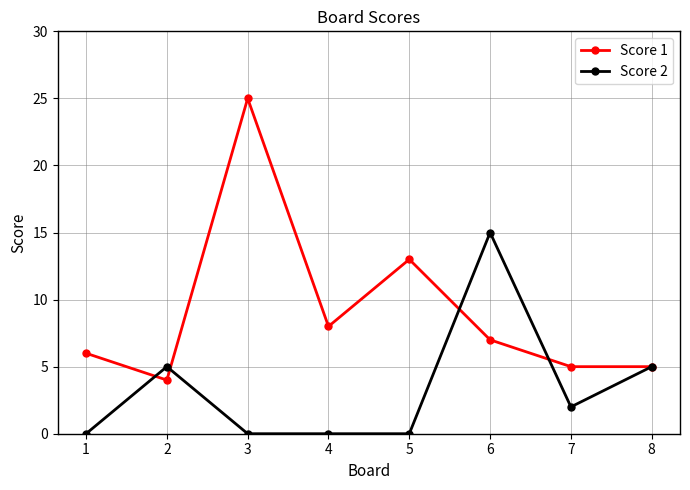

How many data points does each series have?

8